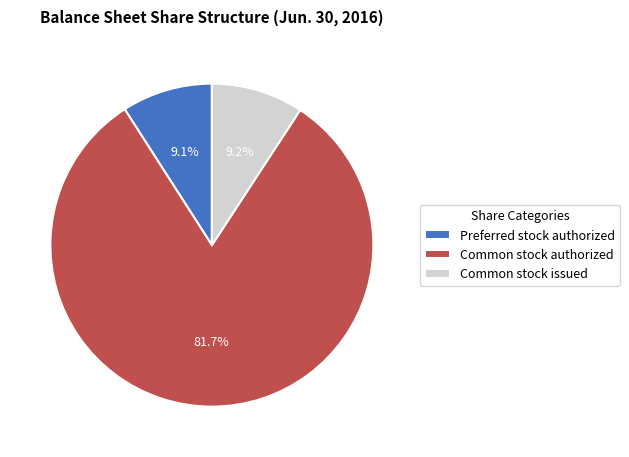

Count the number of slices in the pie.

3